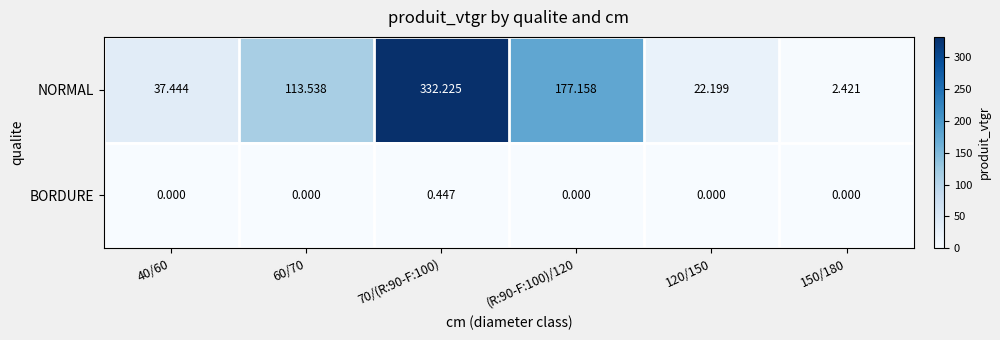

Which series has the widest spread of values?

NORMAL